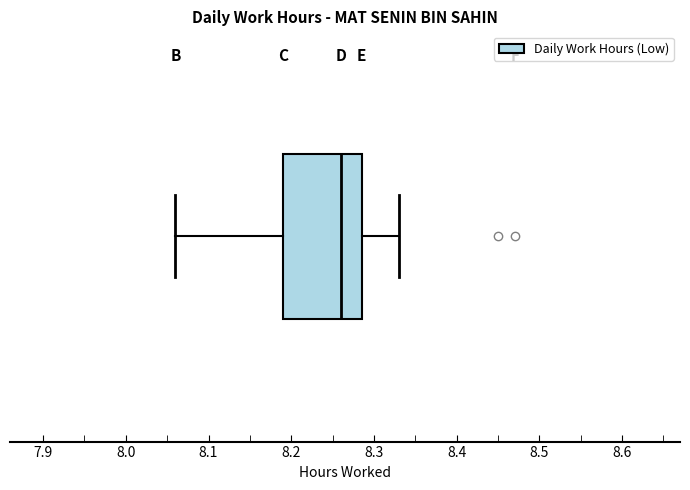

Transcribe this box plot: give where the median line is, the range the box spans, and where the two whiskers end, as read against the x-axis. The values are not printed on the chart, so give them approximately, as read against the axis.

median 8.26, box 8.19 to 8.29, whiskers 8.06 to 8.33